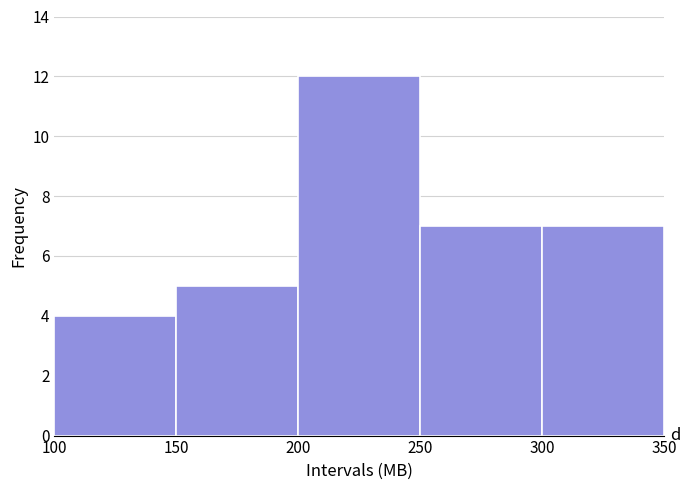

How tall is the bar that spans 200 to 250 on the x-axis? The values are not printed on the chart, so give them approximately, as read against the axis.

12